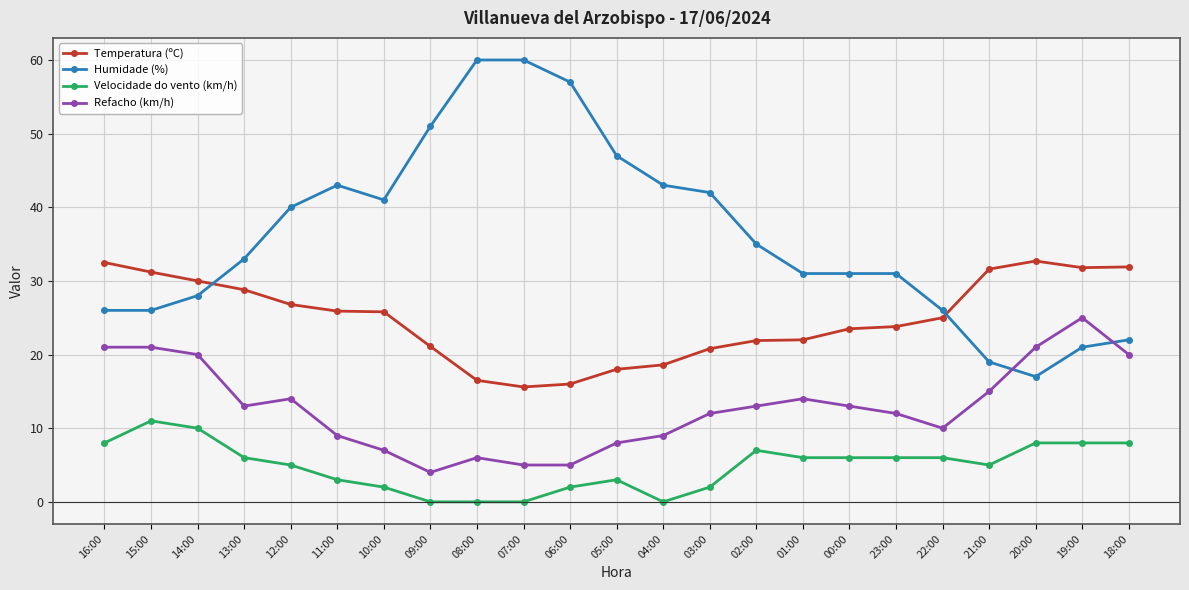

Rank the series by their average value, from lowest to highest.

Velocidade do vento (km/h), Refacho (km/h), Temperatura (ºC), Humidade (%)